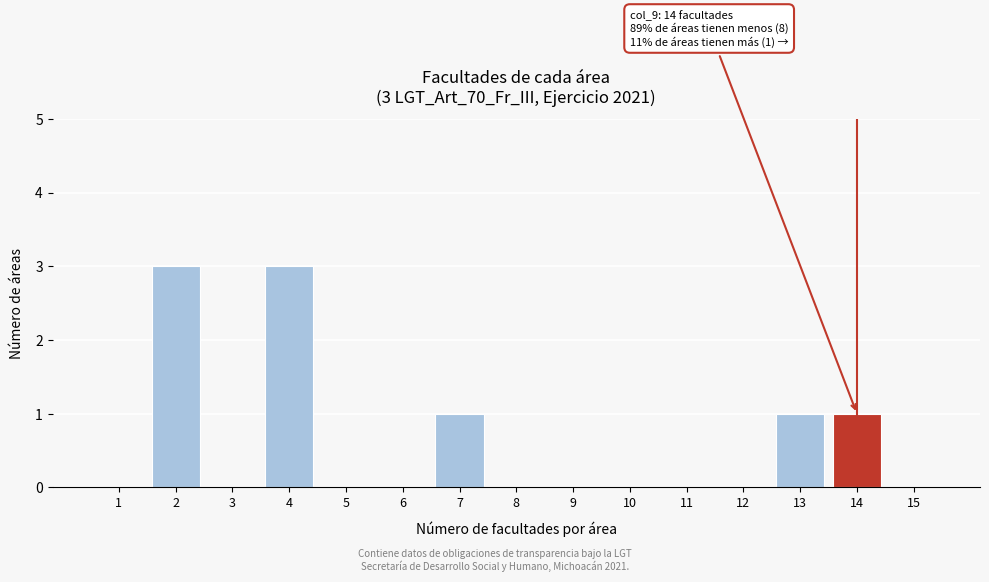

Reading left to right, extract all data points from this chart.

1=0	2=3	3=0	4=3	5=0	6=0	7=1	8=0	9=0	10=0	11=0	12=0	13=1	14=1	15=0